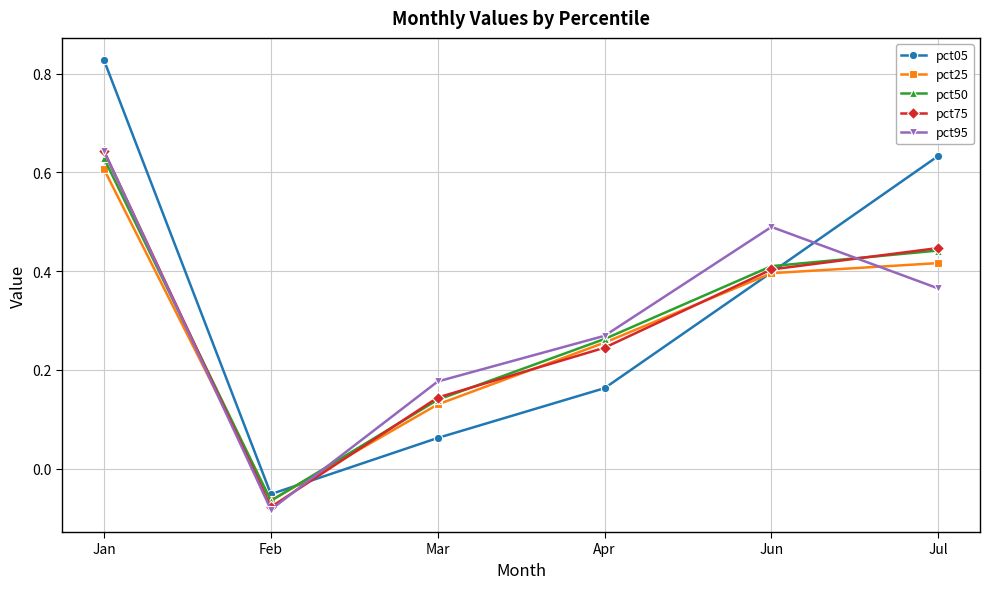

Where is pct25 nearest to the value 0?

Feb